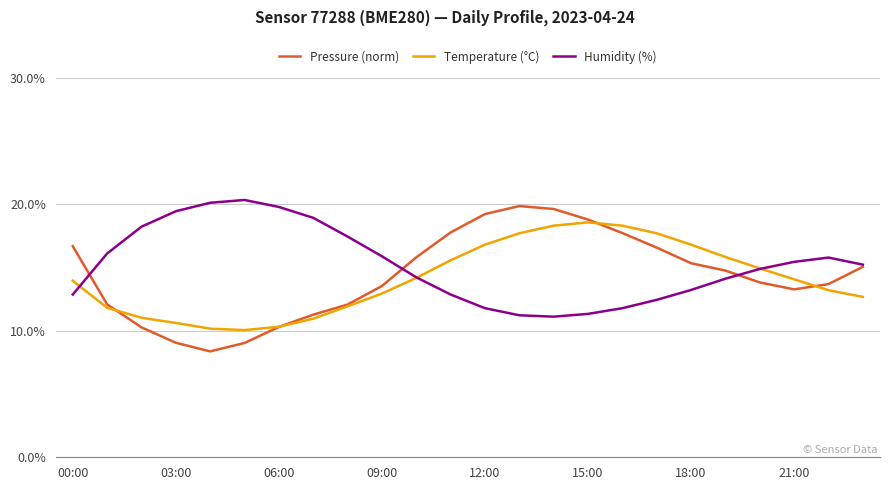

Is this an area chart (filled region under the line)?

No